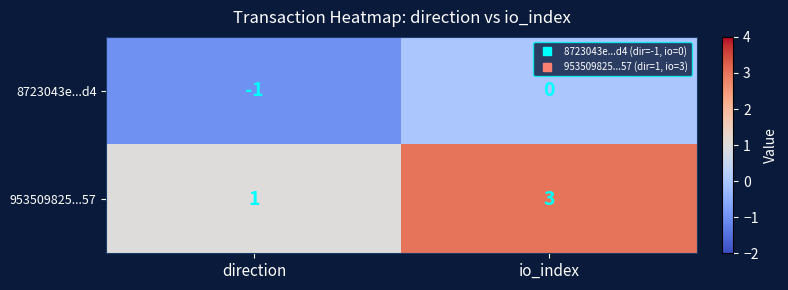

Which series has the largest total across all categories?

953509825...57